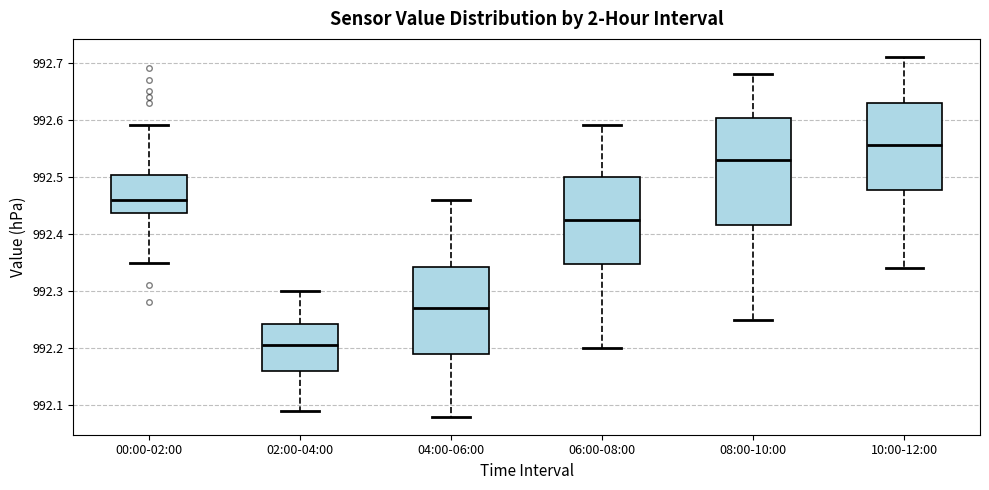

Which box's median line is the lowest?

02:00-04:00